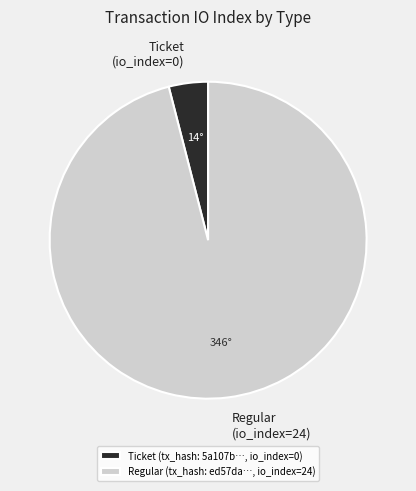

Is the sum of Regular (io_index=24) and Ticket (io_index=0) greater than half?

Yes